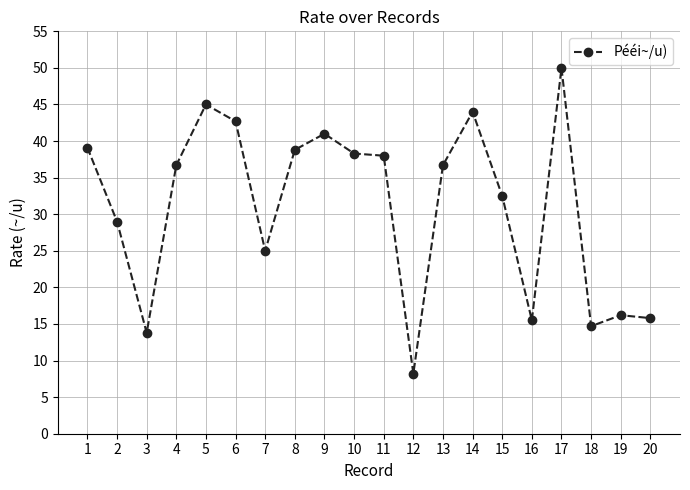

At which category does the data reach its first local peak?

5